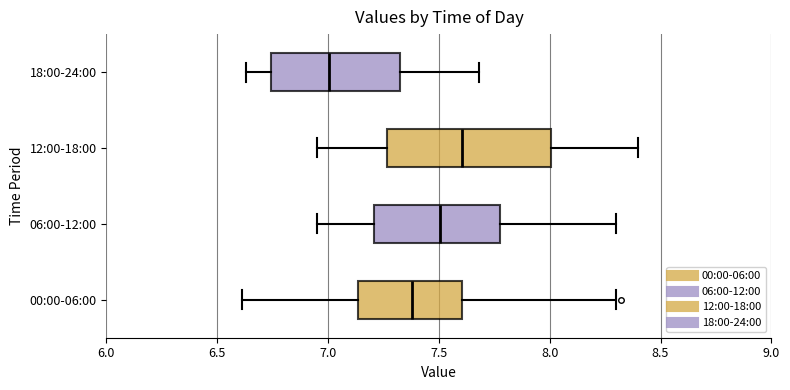

Reading bottom to top, read every box against the x-axis: the position of its median line, the range the box covers, and the ends of its whiskers. The values are not printed on the chart, so give them approximately, as read against the axis.

00:00-06:00: median 7.40, box 7.15 to 7.60, whiskers 6.60 to 8.30
06:00-12:00: median 7.50, box 7.20 to 7.80, whiskers 6.95 to 8.30
12:00-18:00: median 7.60, box 7.25 to 8.00, whiskers 6.95 to 8.40
18:00-24:00: median 7.00, box 6.75 to 7.30, whiskers 6.65 to 7.70